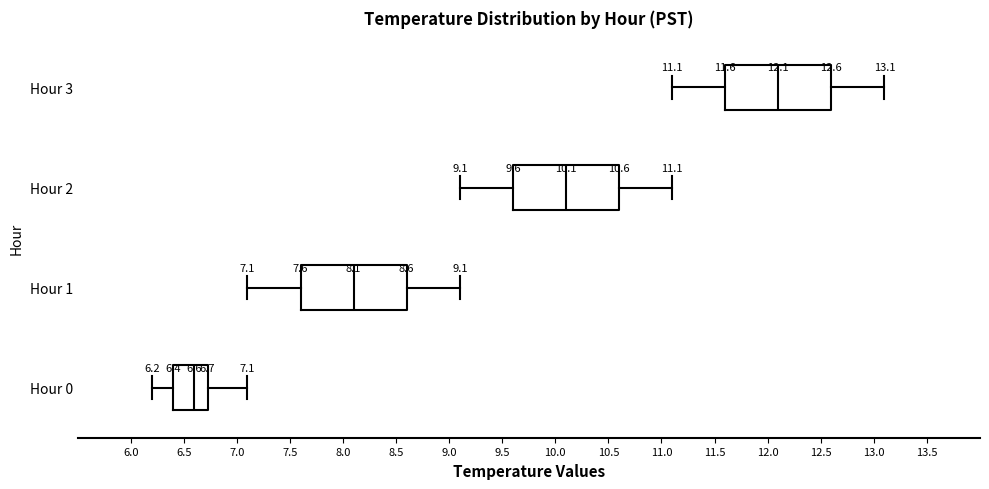

Which box has the furthest to the right median line?

Hour 3